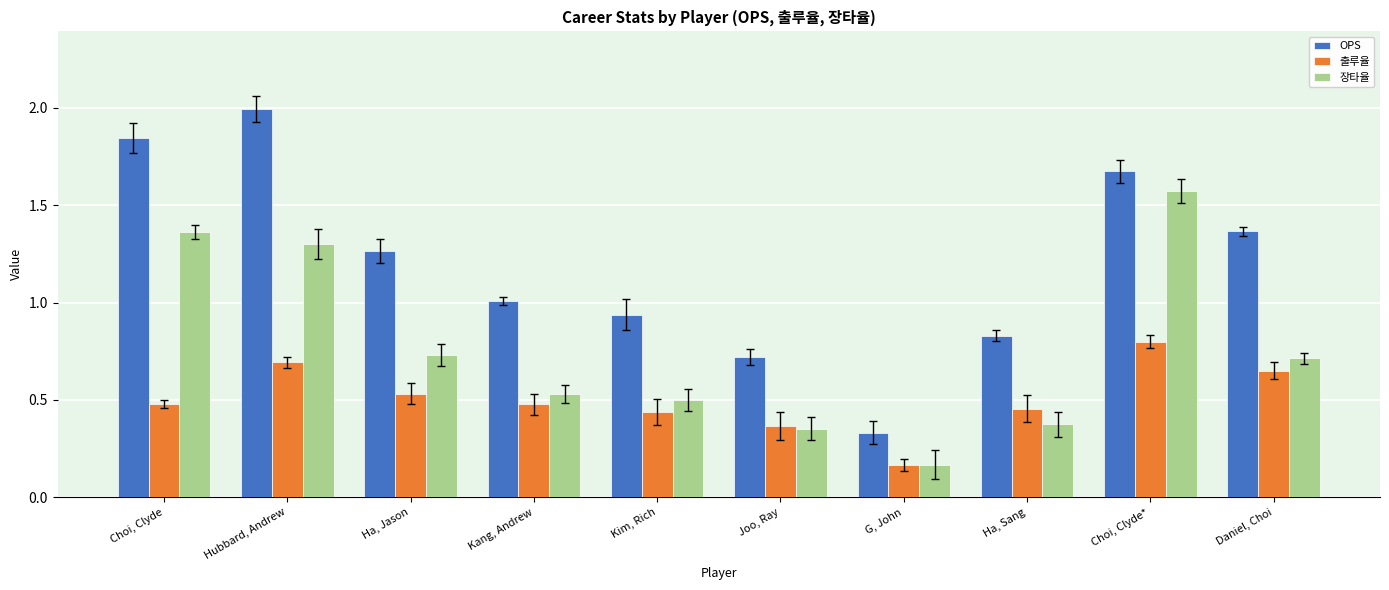

Rank the series by their average value, from lowest to highest.

출루율, 장타율, OPS